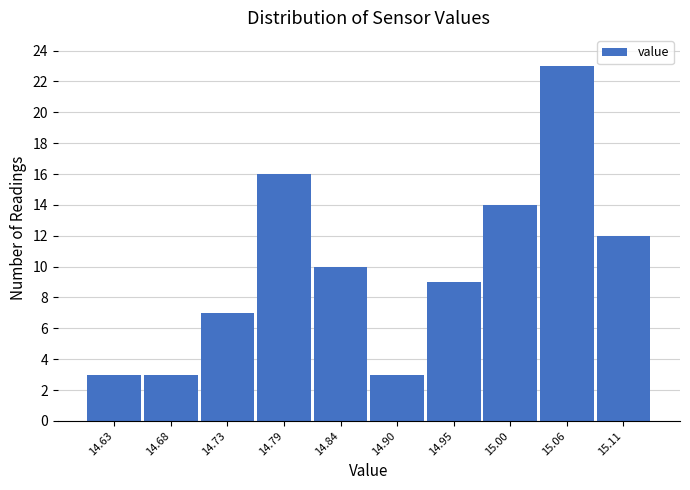

Reading left to right, list every bar in this chart as the range it spans on the x-axis followed by its height. Neither the bar edges nor the heights are printed on the chart, so give them approximately, as read against the axes.

14.600 to 14.654: 3
14.654 to 14.708: 3
14.708 to 14.762: 7
14.762 to 14.816: 16
14.816 to 14.870: 10
14.870 to 14.924: 3
14.924 to 14.978: 9
14.978 to 15.032: 14
15.032 to 15.086: 23
15.086 to 15.140: 12